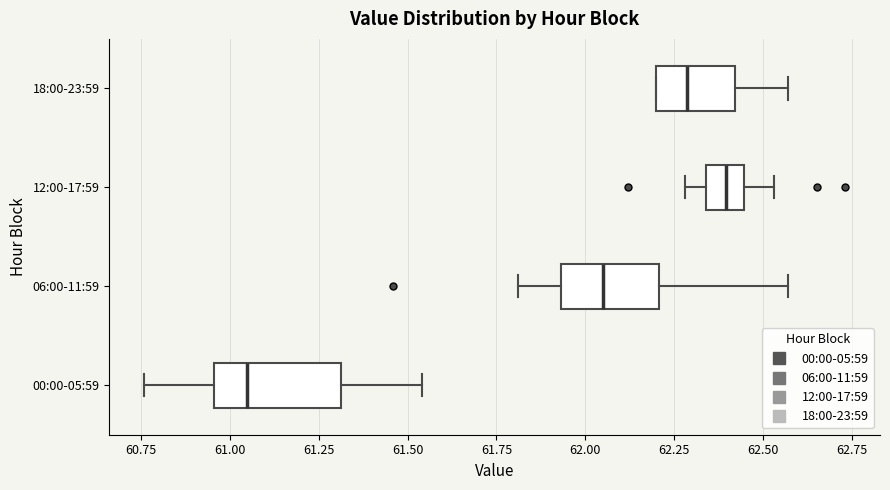

Reading bottom to top, read every box against the x-axis: the position of its median line, the range the box covers, and the ends of its whiskers. The values are not printed on the chart, so give them approximately, as read against the axis.

00:00-05:59: median 61.05, box 60.95 to 61.30, whiskers 60.75 to 61.55
06:00-11:59: median 62.05, box 61.95 to 62.20, whiskers 61.80 to 62.55
12:00-17:59: median 62.40, box 62.35 to 62.45, whiskers 62.30 to 62.55
18:00-23:59: median 62.30, box 62.20 to 62.40, whiskers 62.20 to 62.55